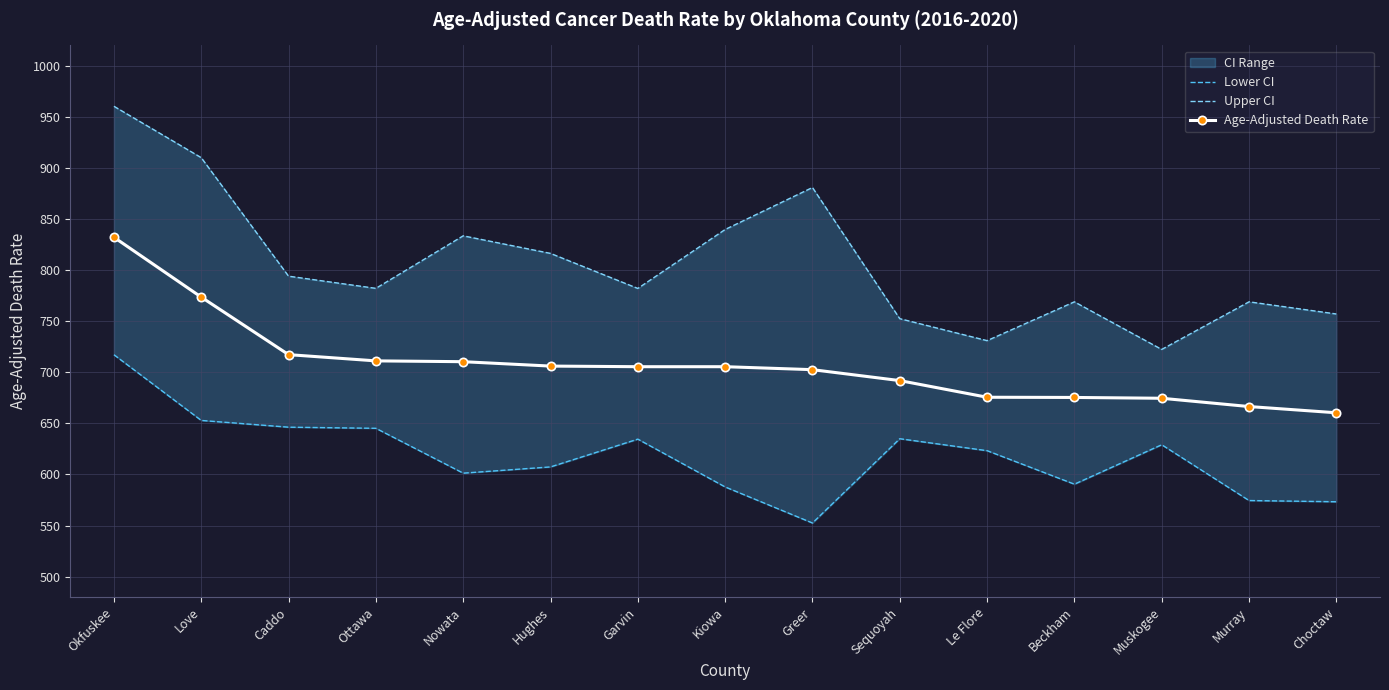

Between Ottawa and Beckham, which is larger?

Ottawa